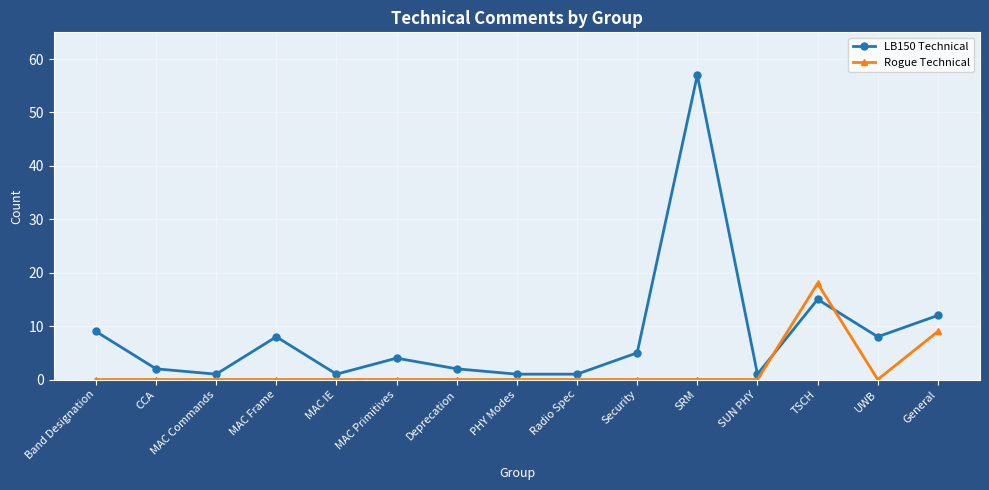

How many categories are shown in the chart?

15